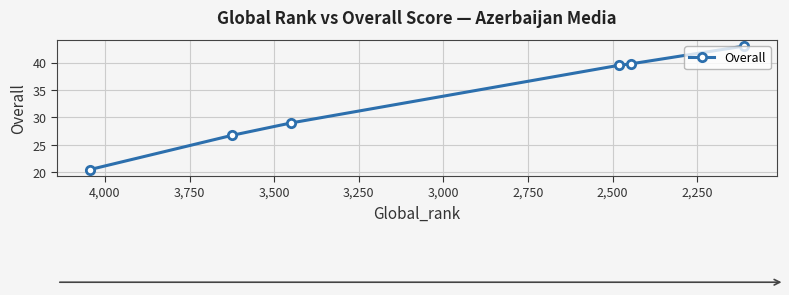

What is the difference between the maximum and minimum values?

22.5